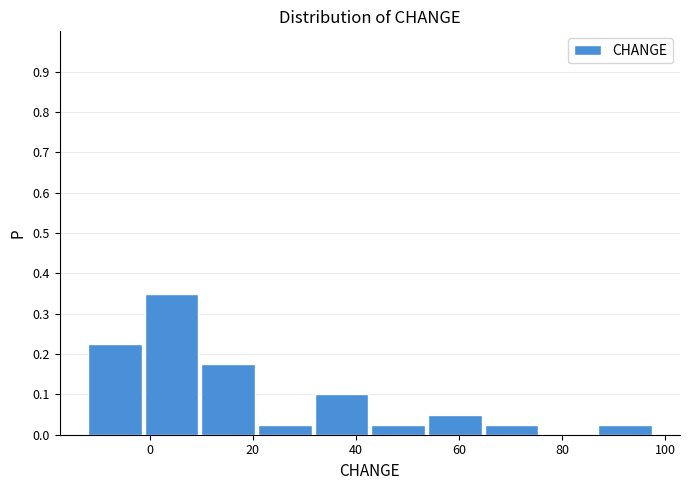

How tall is the bar that spans 21 to 32 on the x-axis? Neither the bar edges nor the heights are printed on the chart, so give them approximately, as read against the axes.

0.03